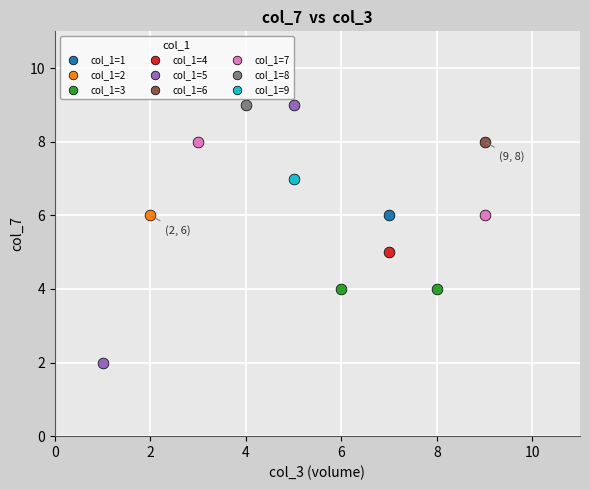

What are all the series names shown in the legend?

col_1=1, col_1=2, col_1=3, col_1=4, col_1=5, col_1=6, col_1=7, col_1=8, col_1=9